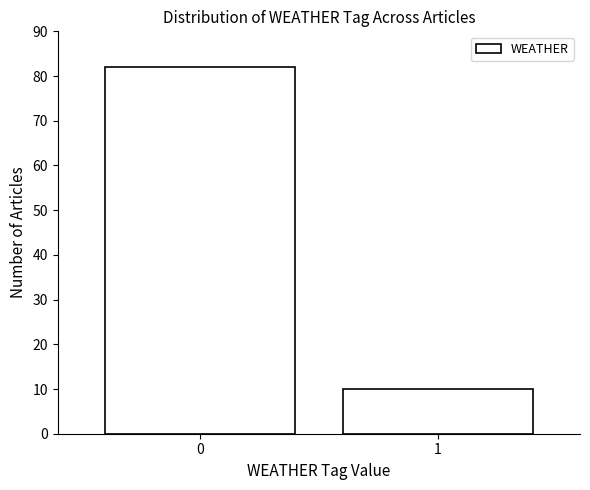

Reading left to right, extract all data points from this chart.

0=82	1=10